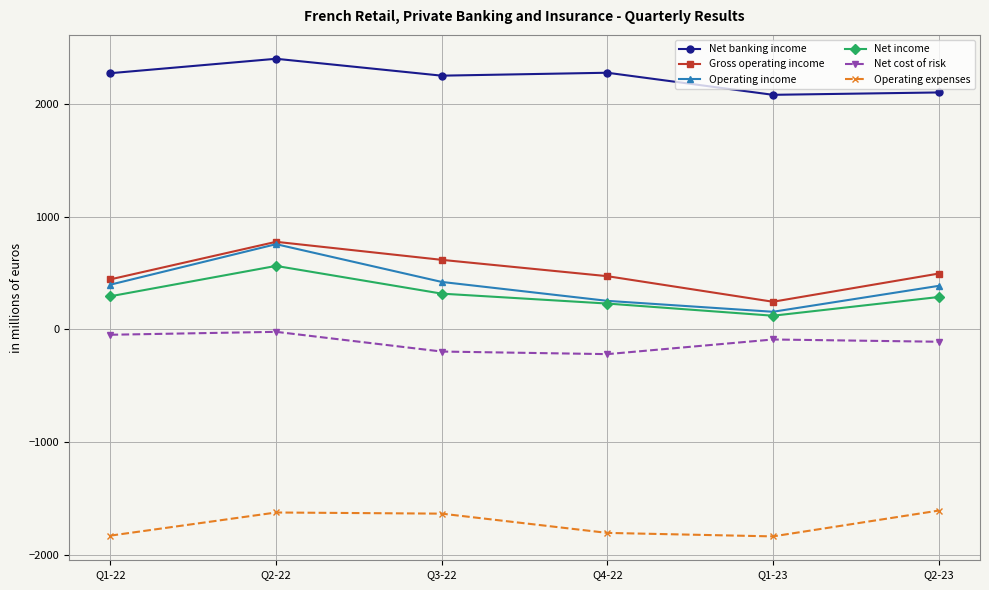

Count the number of categories in the chart.

6